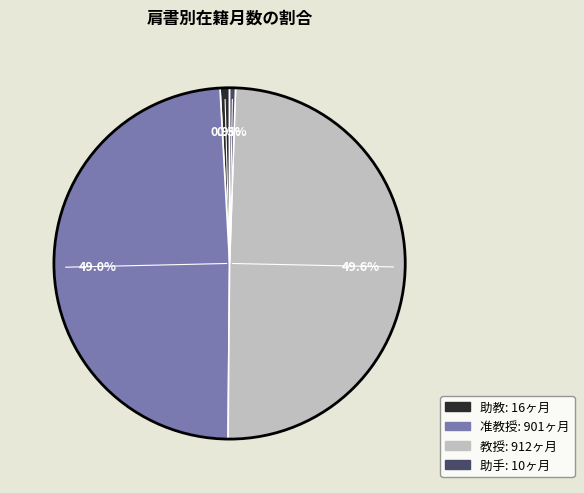

Does any single category account for the majority?

No